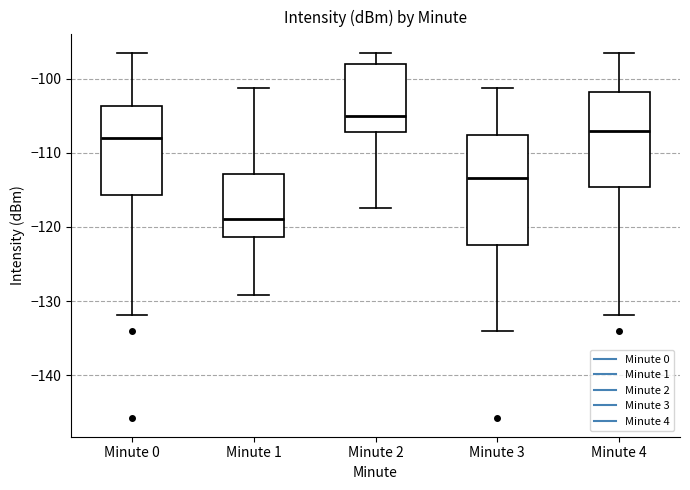

Which box is the tallest, from its lower edge to its upper edge?

Minute 3